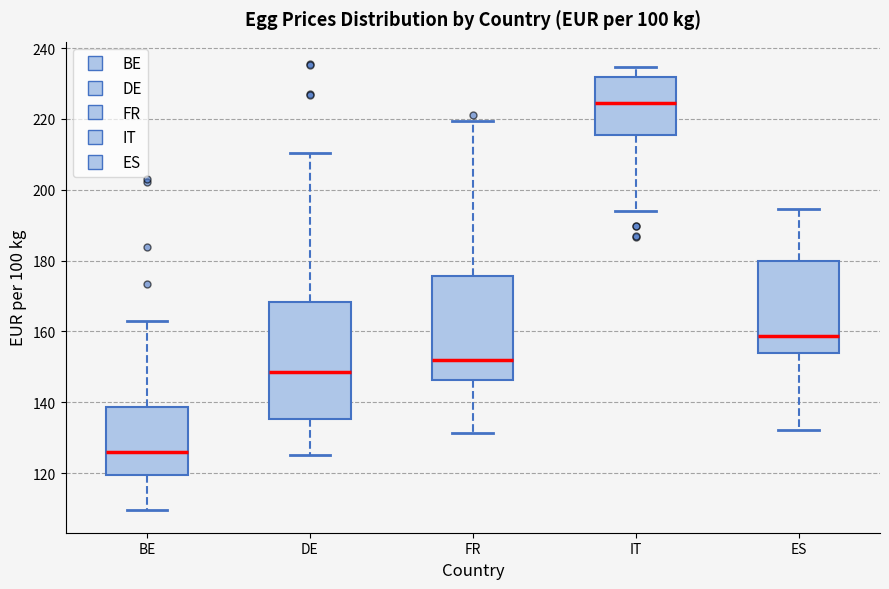

Reading left to right, transcribe this box plot: for each box, give where its median line is, the range the box spans, and where its two whiskers end, as read against the y-axis. The values are not printed on the chart, so give them approximately, as read against the axis.

BE: median 126, box 120 to 138, whiskers 110 to 164
DE: median 148, box 136 to 168, whiskers 126 to 210
FR: median 152, box 146 to 176, whiskers 132 to 220
IT: median 224, box 216 to 232, whiskers 194 to 234
ES: median 158, box 154 to 180, whiskers 132 to 194